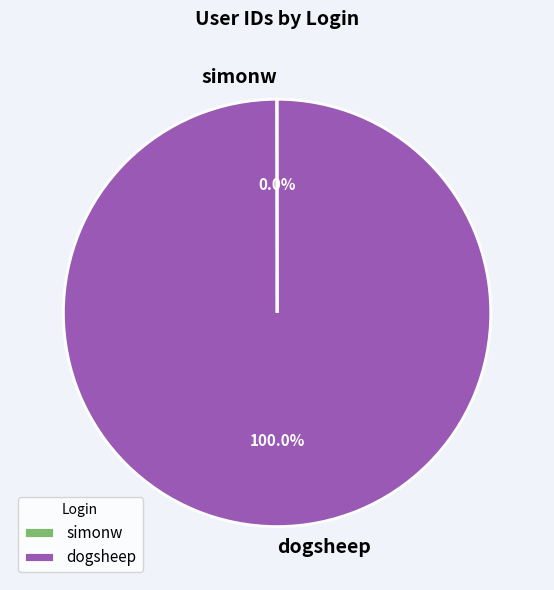

Which category has the biggest portion of the pie?

dogsheep